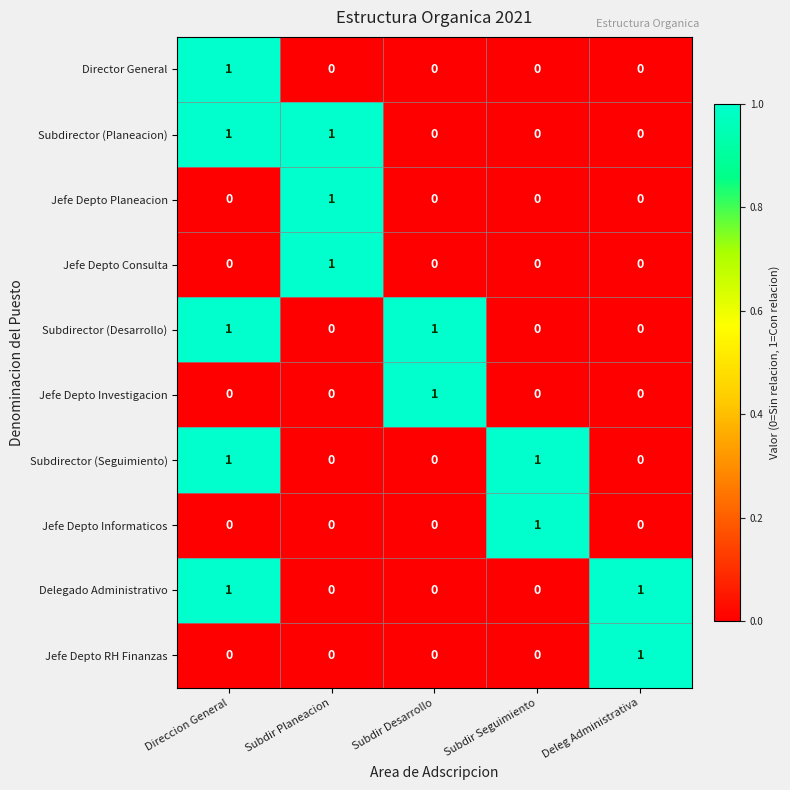

Is it true that Subdirector (Planeacion) equals 0 at Subdir Desarrollo?

True